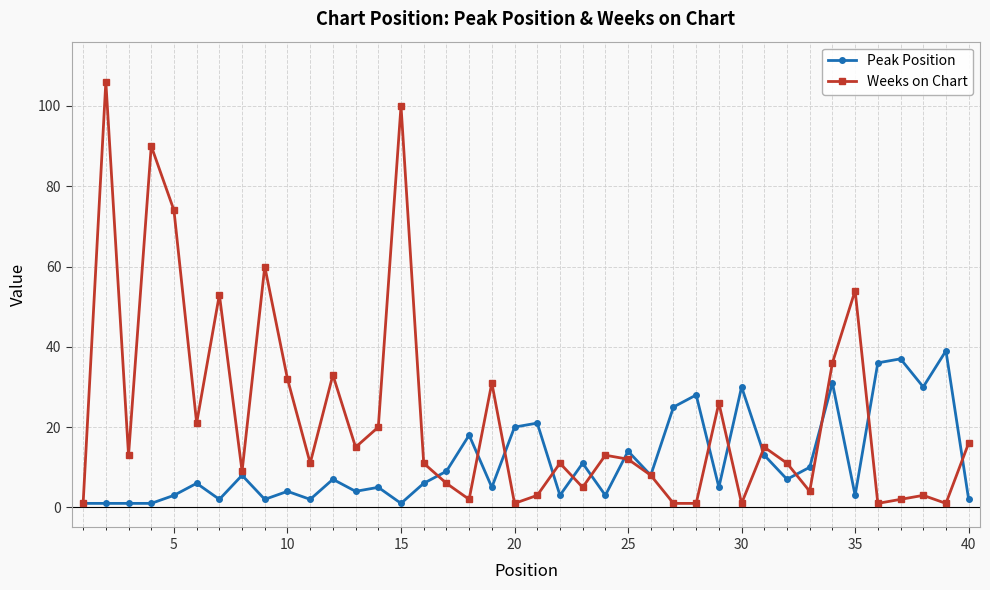

What is the average value of the Peak Position series?

12